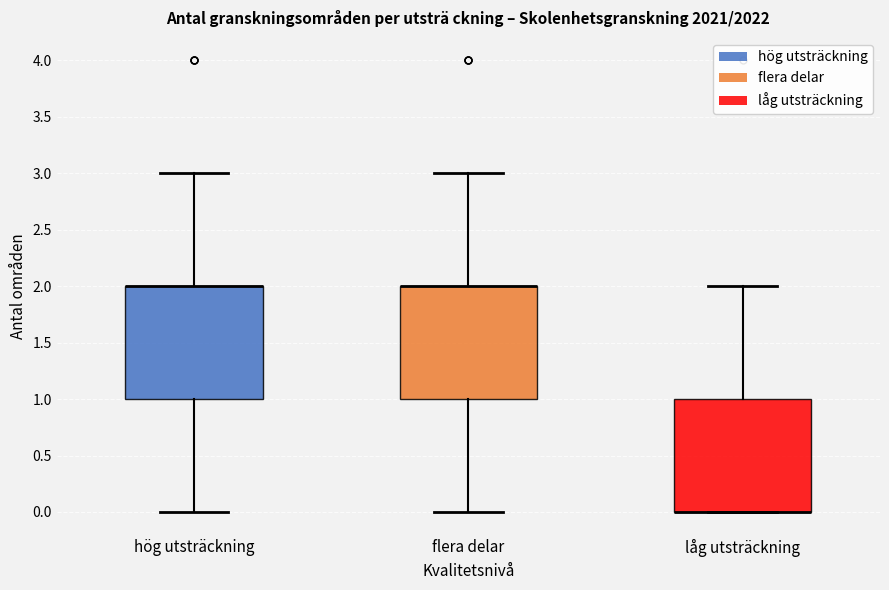

Where does the upper whisker of the box for hög utsträckning end on the y-axis? The values are not printed on the chart, so give them approximately, as read against the axis.

3